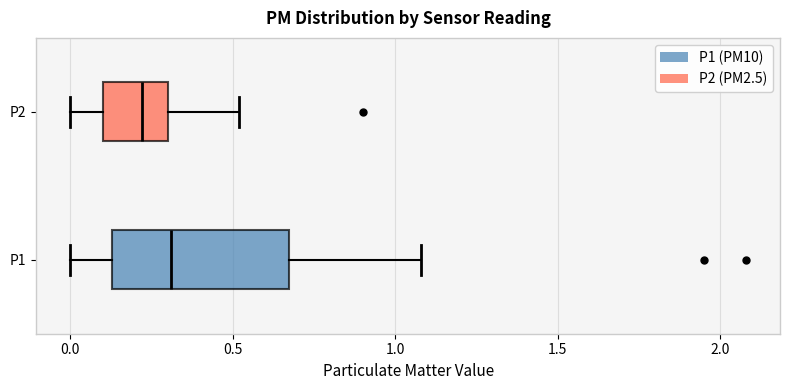

Reading bottom to top, read every box against the x-axis: the position of its median line, the range the box covers, and the ends of its whiskers. The values are not printed on the chart, so give them approximately, as read against the axis.

P1: median 0.30, box 0.15 to 0.65, whiskers 0.00 to 1.10
P2: median 0.20, box 0.10 to 0.30, whiskers 0.00 to 0.50